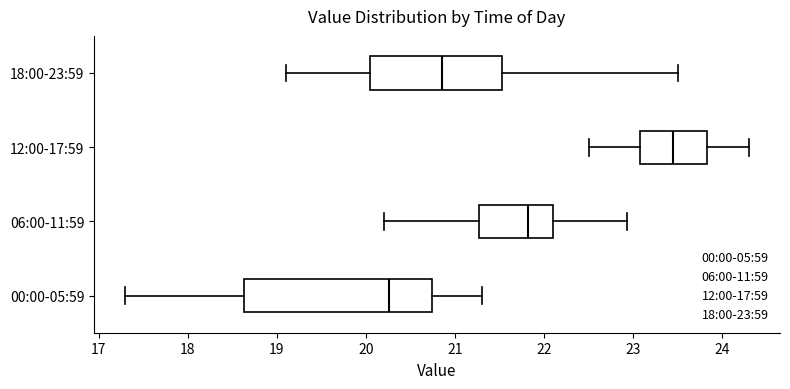

Which box's median line is the furthest to the left?

00:00-05:59